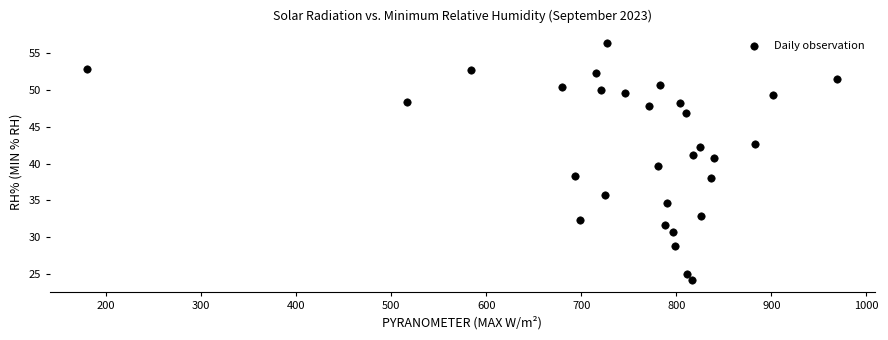

What is the range of X values (max minus min)?

789.1